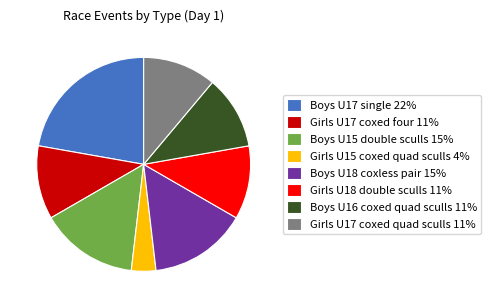

Between Boys U17 single and Boys U16 coxed quad sculls, which is larger?

Boys U17 single